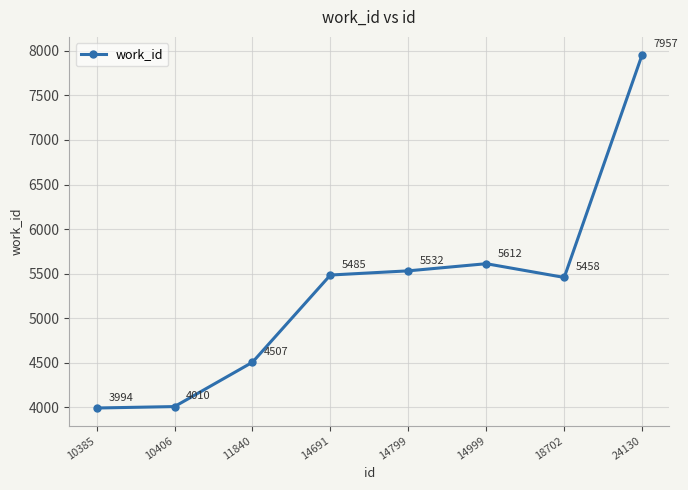

Between 14691 and 14999, which is larger?

14999